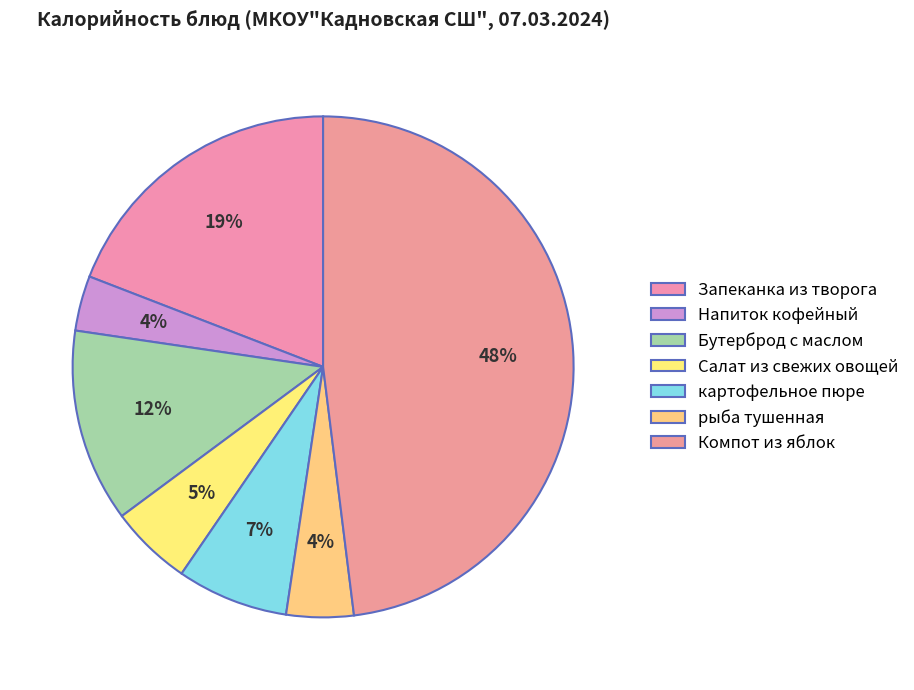

Rank the categories by value from lowest to highest.

Напиток кофейный, рыба тушенная, Салат из свежих овощей, картофельное пюре, Бутерброд с маслом, Запеканка из творога, Компот из яблок